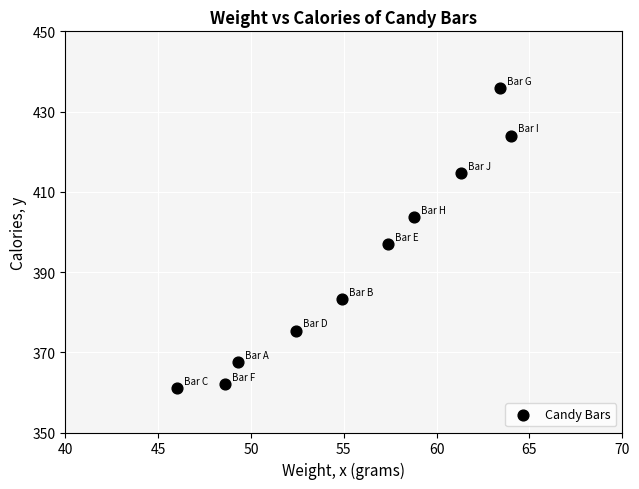

What Y value in the scatter plot is closest to 398?

396.9